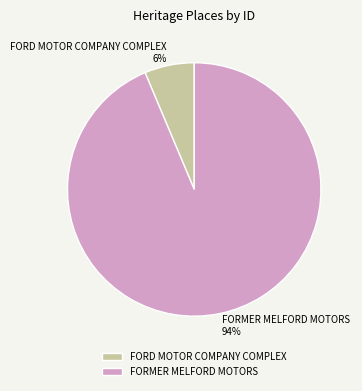

Which slice is the smallest?

FORD MOTOR COMPANY COMPLEX